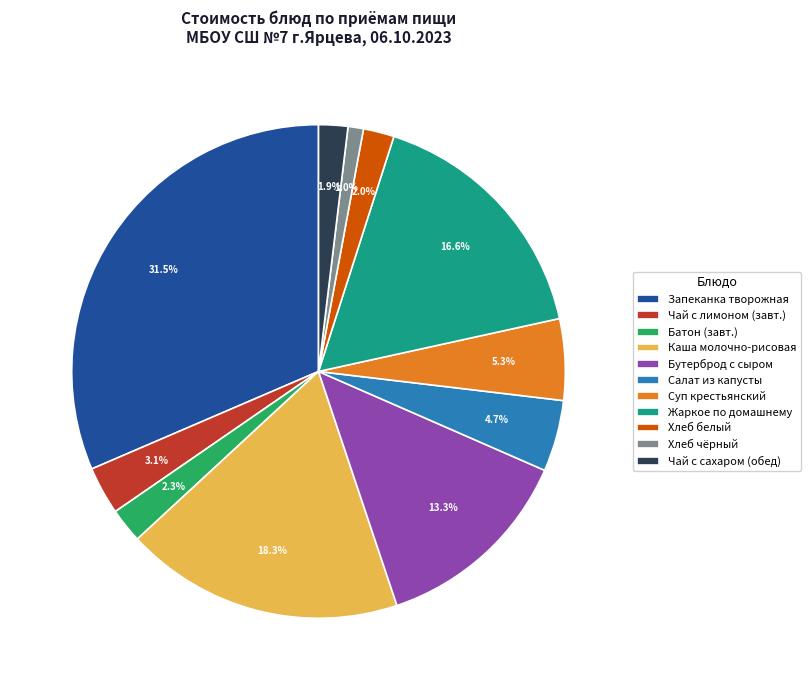

To the nearest percent, what is the difference between the largest and smallest slice percentages?

30%